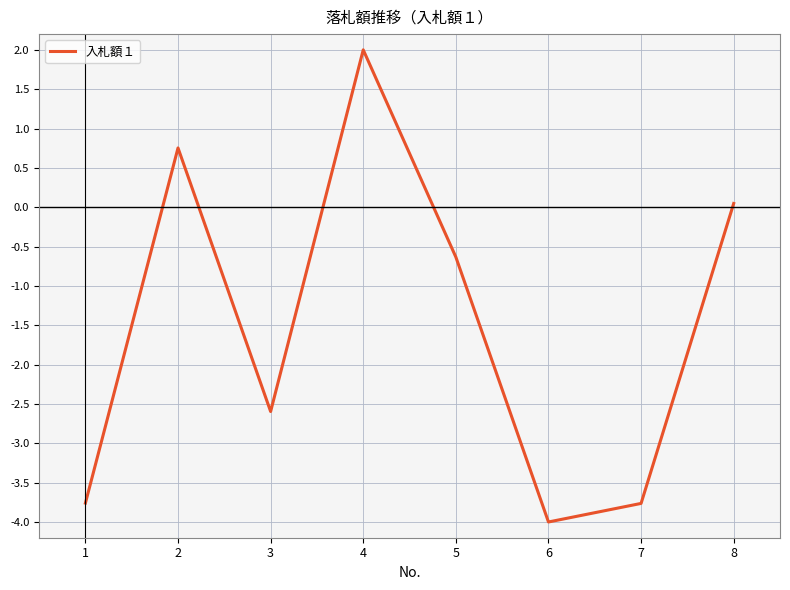

True or false: the data has more than 1 interior local peaks.

True